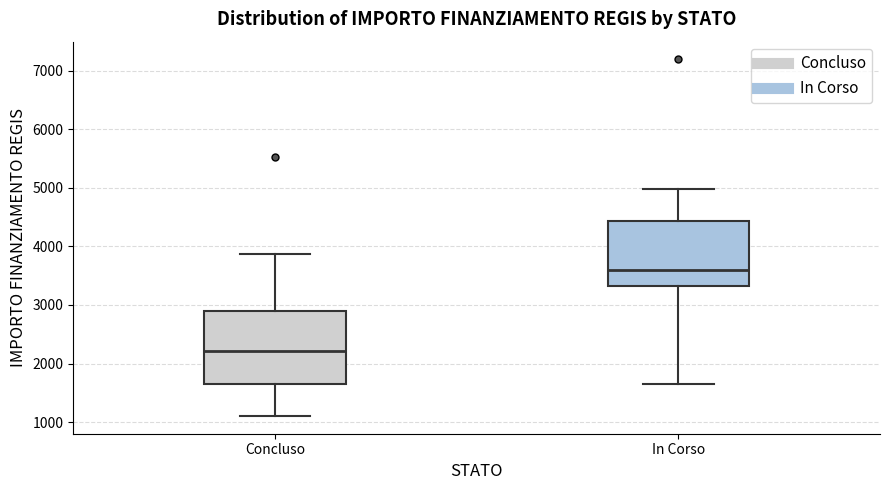

Reading left to right, transcribe this box plot: for each box, give where its median line is, the range the box spans, and where its two whiskers end, as read against the y-axis. The values are not printed on the chart, so give them approximately, as read against the axis.

Concluso: median 2200, box 1700 to 2900, whiskers 1100 to 3900
In Corso: median 3600, box 3300 to 4400, whiskers 1700 to 5000